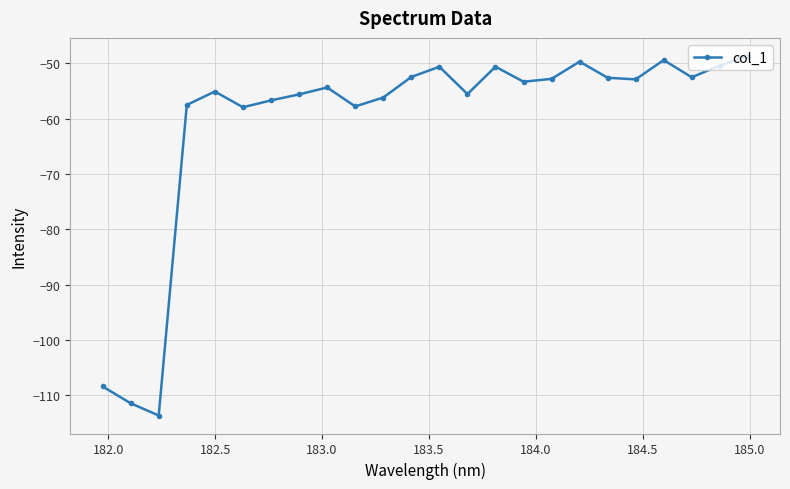

What is the value of the 23rd point from the left?

-50.4